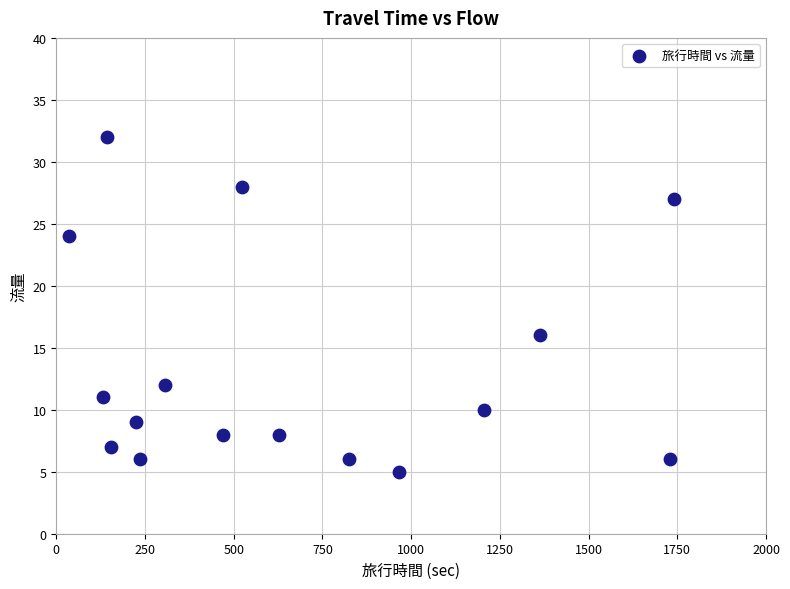

What is the range of X values (max minus min)?

1707